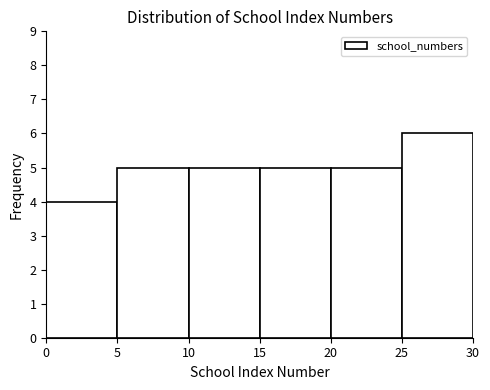

Over which range of the x-axis is the bar tallest?

25 to 30